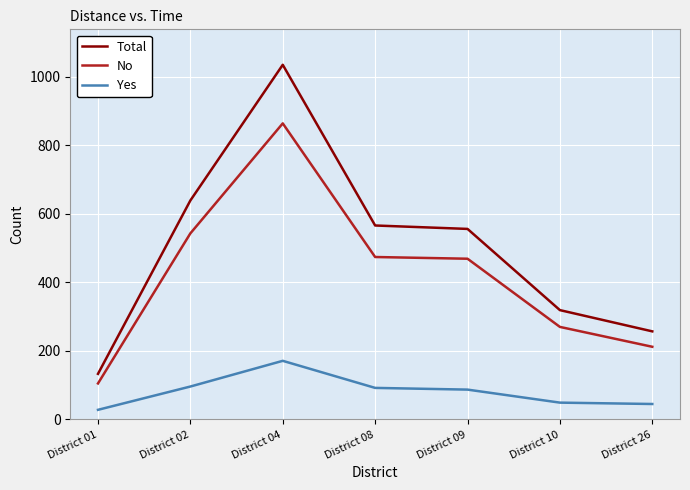

Between District 01 and District 10, which series saw the biggest shift?

Total